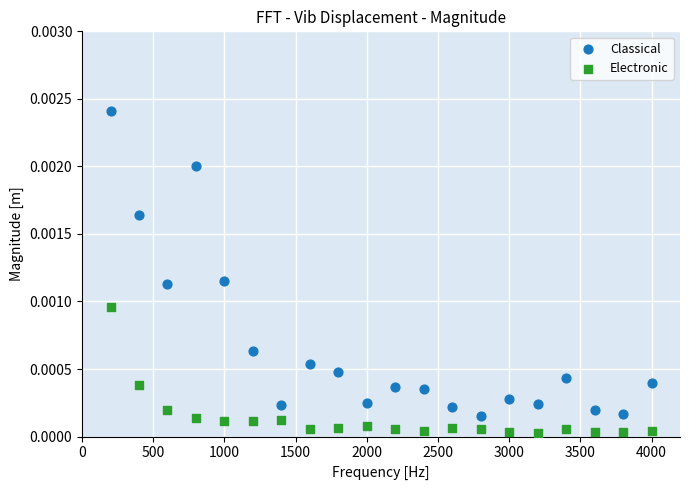

Across all data points, what is the range of X values (max minus min)?

3800.0